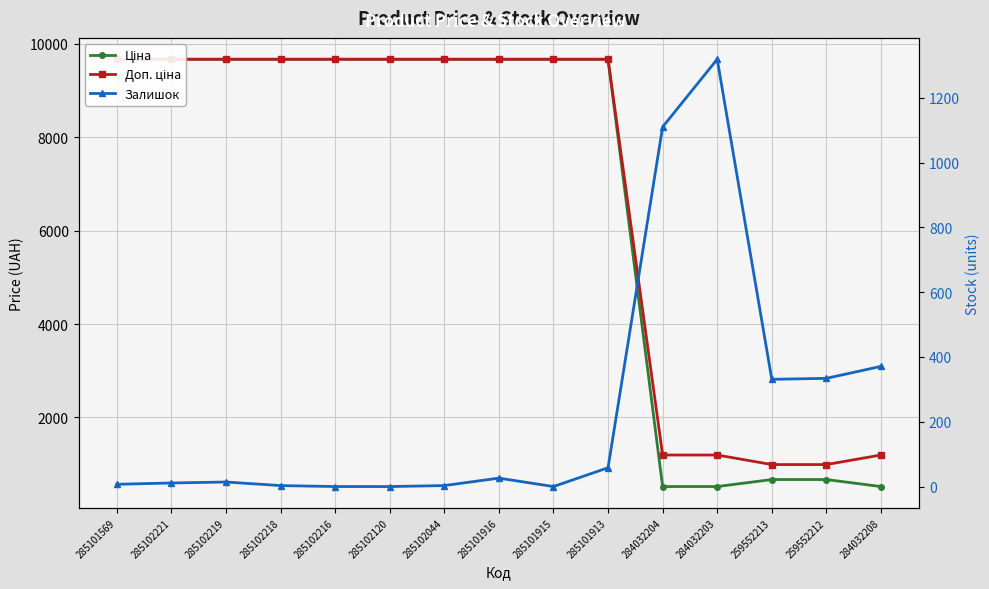

Reading left to right, extract all data points from this chart.

Ціна: 9664.7	9664.7	9664.7	9664.7	9664.7	9664.7	9664.7	9664.7	9664.7	9664.7	522.2	522.2	672.1	672.1	522.2
Доп. ціна: 9664.7	9664.7	9664.7	9664.7	9664.7	9664.7	9664.7	9664.7	9664.7	9664.7	1197.0	1197.0	992.7	992.7	1197.0
Залишок: 7.0	11.0	14.0	3.0	0.0	0.0	3.0	26.0	0.0	58.0	1110.0	1319.0	331.0	334.0	371.0